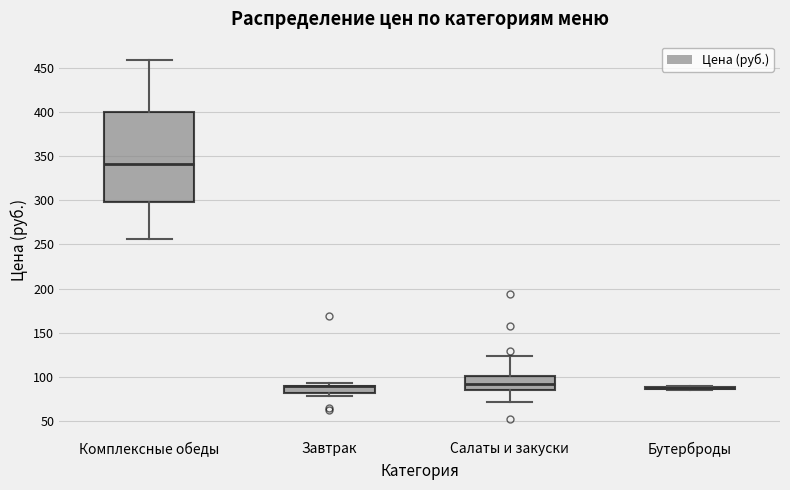

Reading left to right, transcribe this box plot: for each box, give where its median line is, the range the box spans, and where its two whiskers end, as read against the y-axis. The values are not printed on the chart, so give them approximately, as read against the axis.

Комплексные обеды: median 340, box 300 to 400, whiskers 255 to 460
Завтрак: median 90 (drawn on the box's upper edge), box 80 to 90, whiskers 80 (just below the box's lower edge) to 95
Салаты и закуски: median 90, box 85 to 100, whiskers 70 to 125
Бутерброды: box collapsed to a line at 90, whiskers 85 to 90